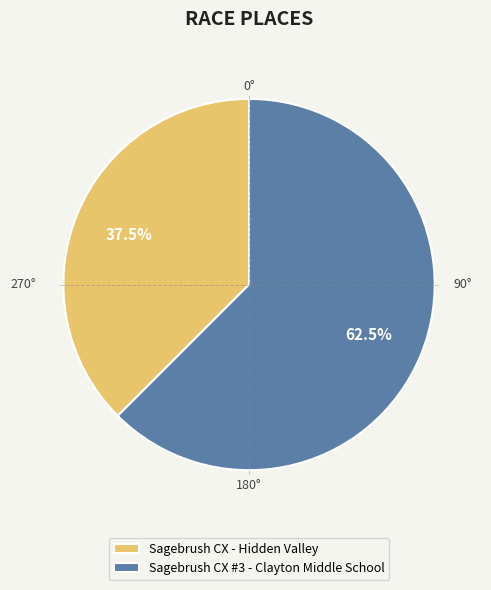

Between Sagebrush CX #3 - Clayton Middle School and Sagebrush CX - Hidden Valley, which is larger?

Sagebrush CX #3 - Clayton Middle School